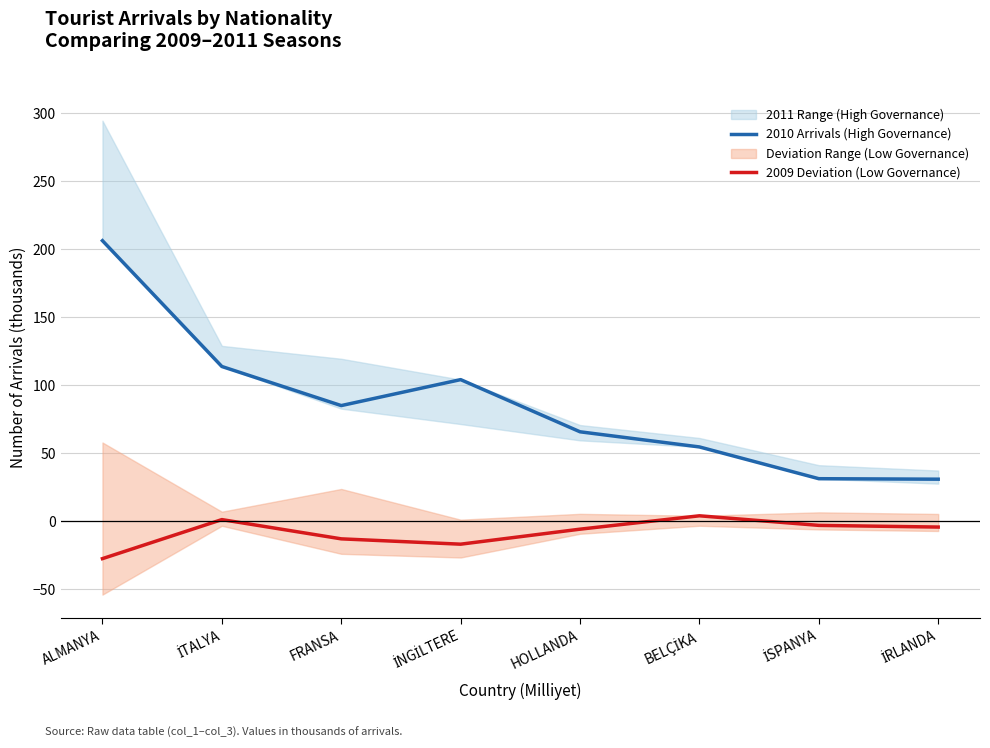

Rank the categories by 2009 Deviation (Low Governance) value from highest to lowest.

BELÇİKA, İTALYA, İSPANYA, İRLANDA, HOLLANDA, FRANSA, İNGİLTERE, ALMANYA